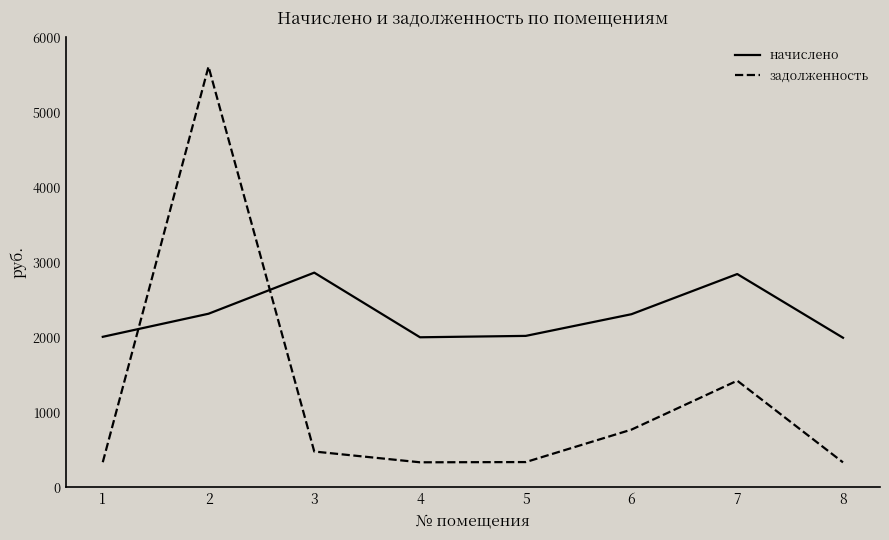

What is the total value across all series at 7?

4266.1